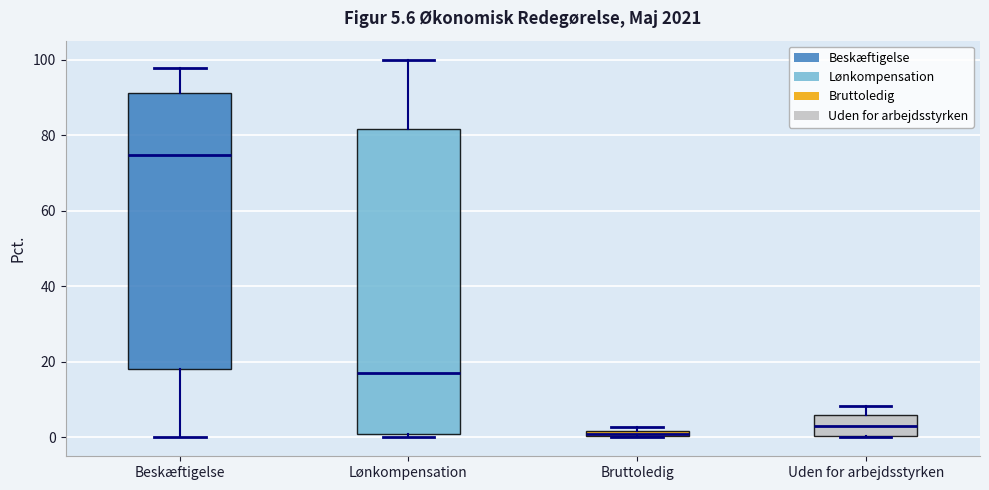

Which box has the lowest median line?

Bruttoledig